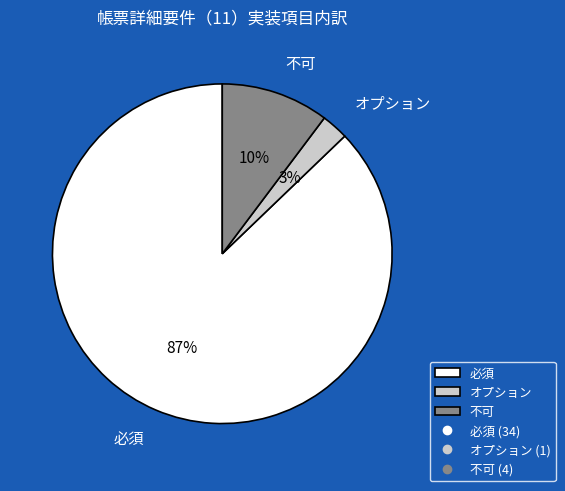

Is there a majority slice in this chart?

Yes